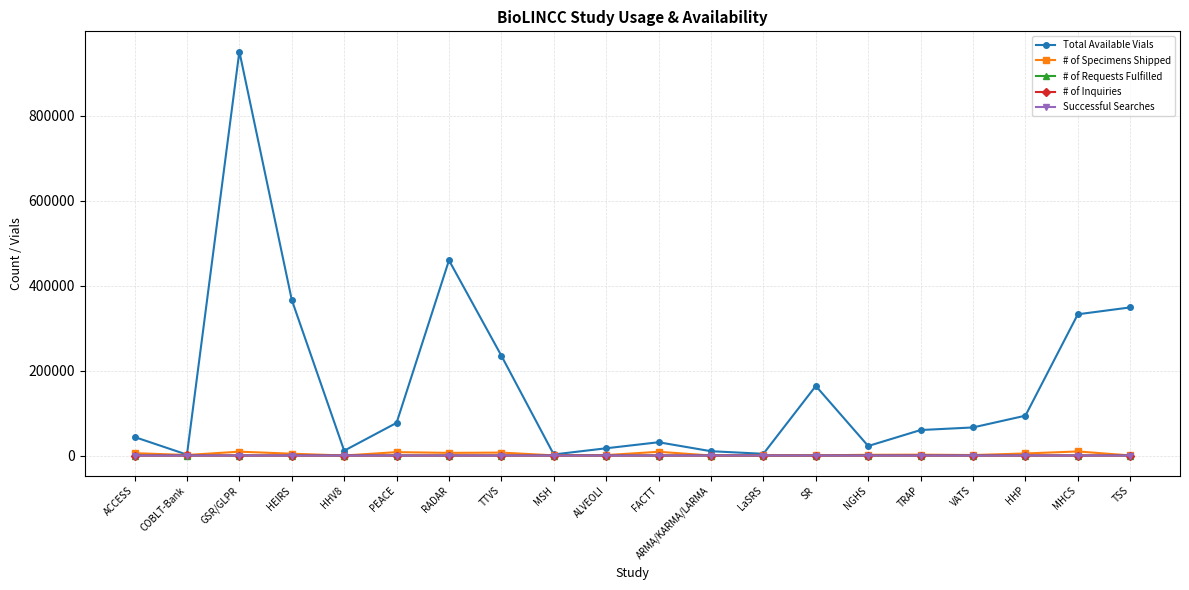

At which category is the sum across all series the highest?

GSR/GLPR